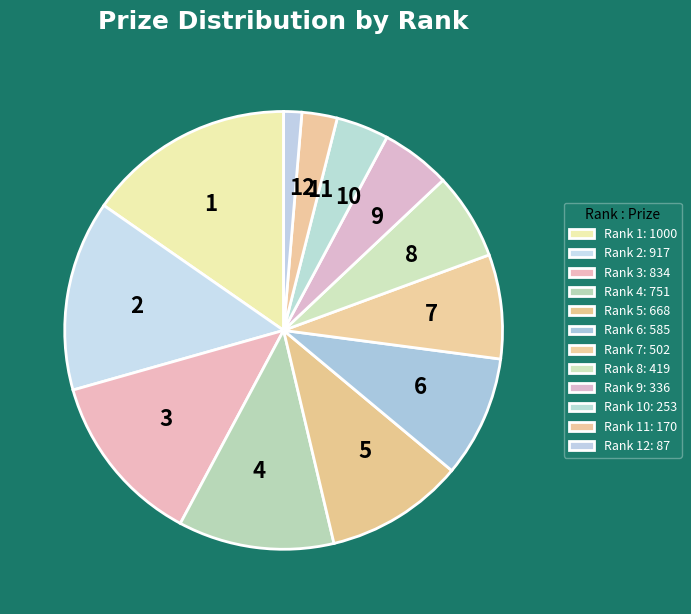

How many segments does this pie chart have?

12